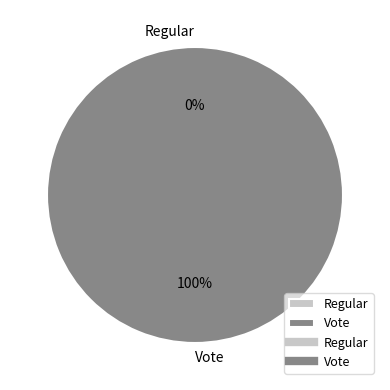

Is there any slice that represents more than half of the pie?

Yes